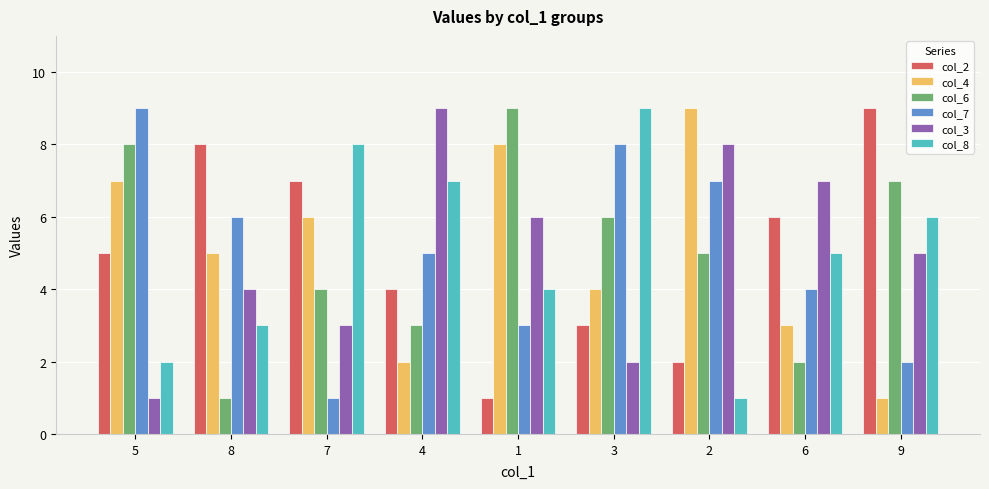

True or false: col_8 has a value of 9 at 9.

False